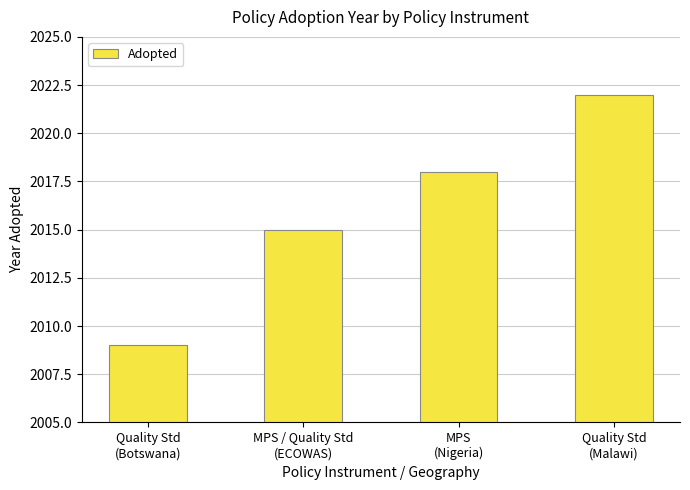

What is the label of the 3rd bar from the left?

MPS
(Nigeria)